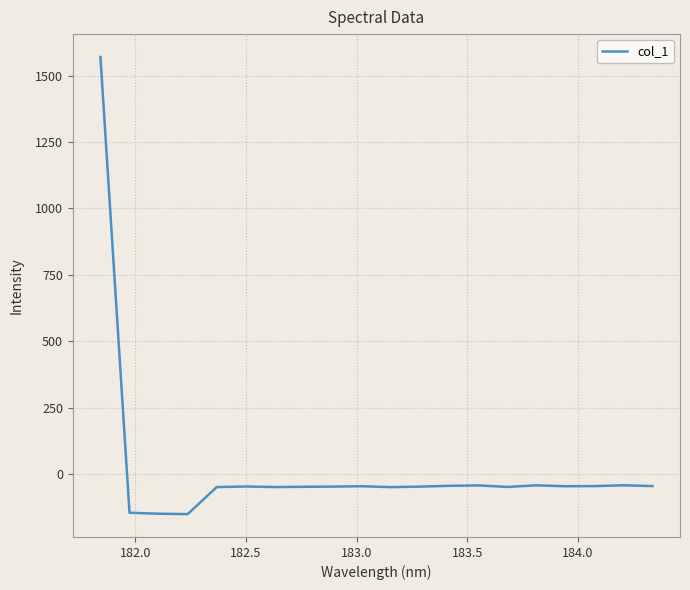

What is the smallest value displayed?

-151.6